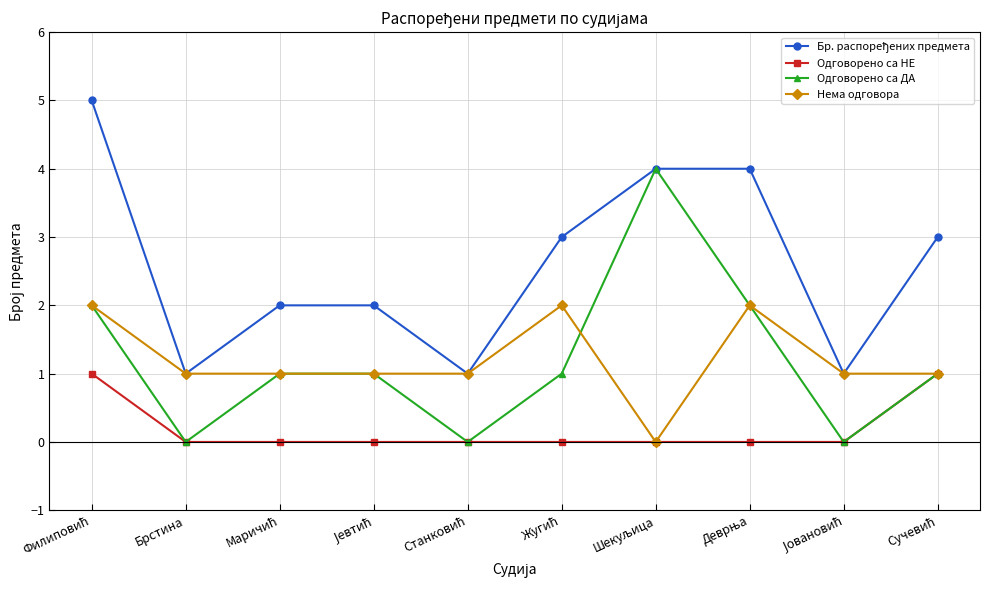

How many lines are shown in the chart?

4